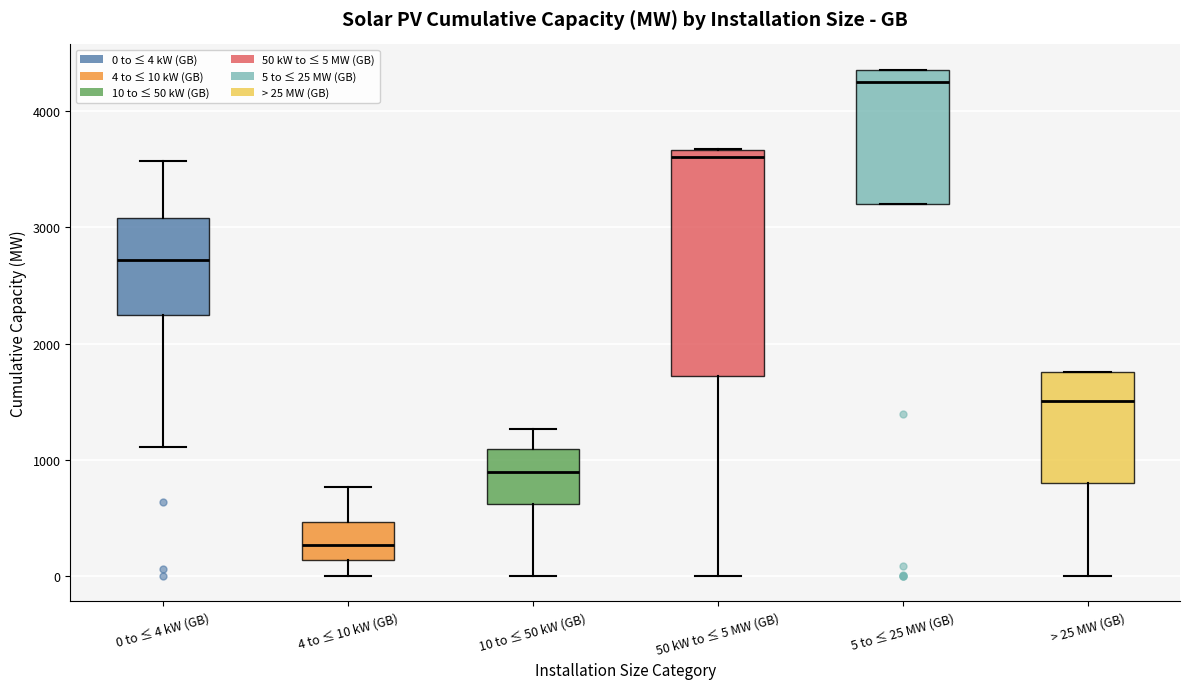

Which box has the lowest median line?

4 to ≤ 10 kW (GB)